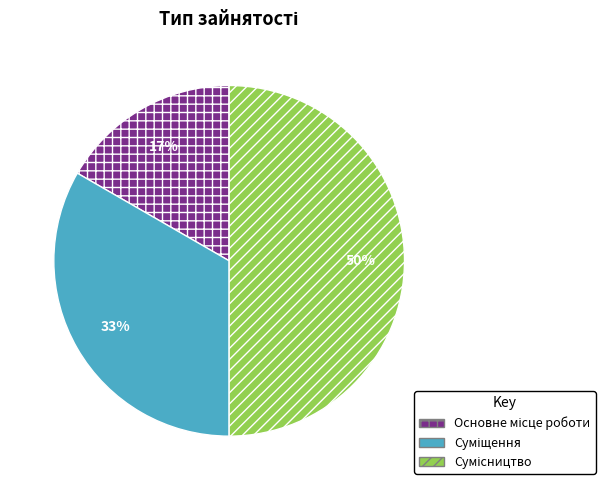

How many slices are in this pie chart?

3